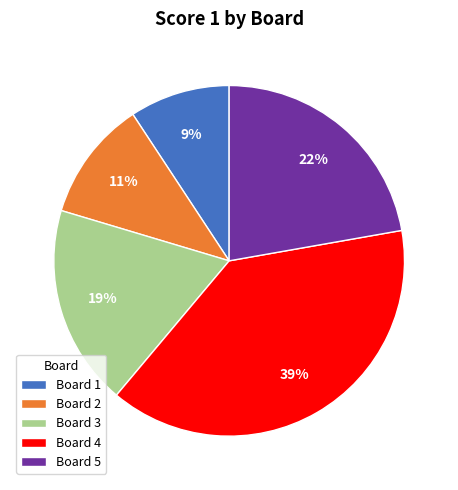

Which slice is the largest?

Board 4